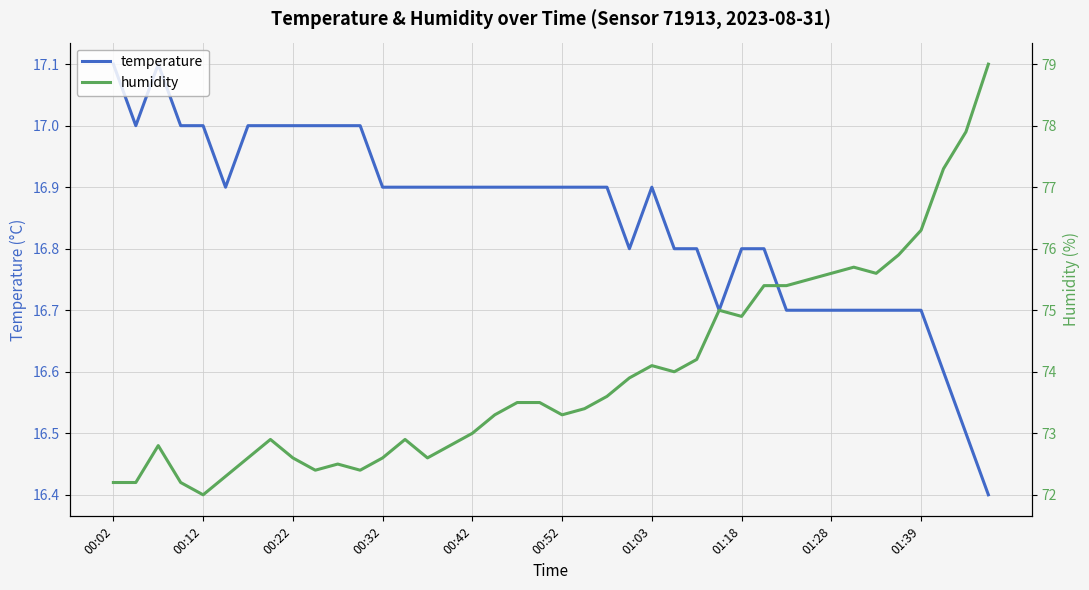

What are all the series names shown in the legend?

temperature, humidity